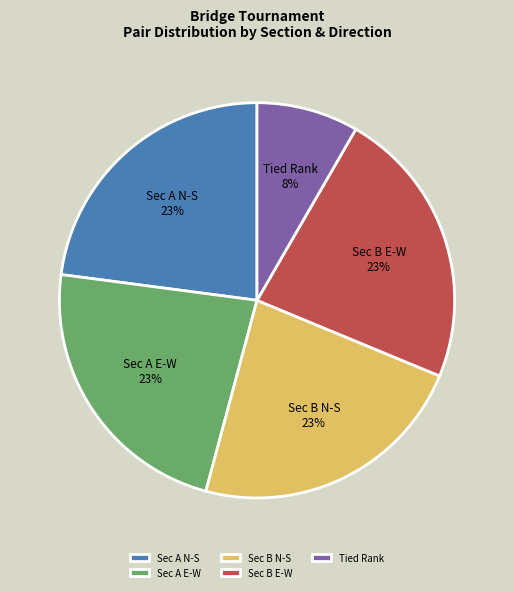

What is the smallest slice in the pie chart?

Tied Rank